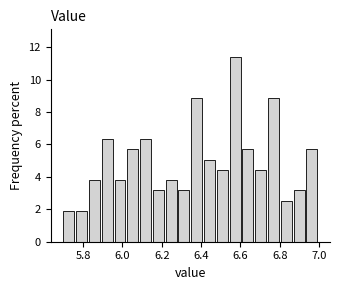

Read against the x-axis, roughly where is the centre of the tallest bar?

6.58